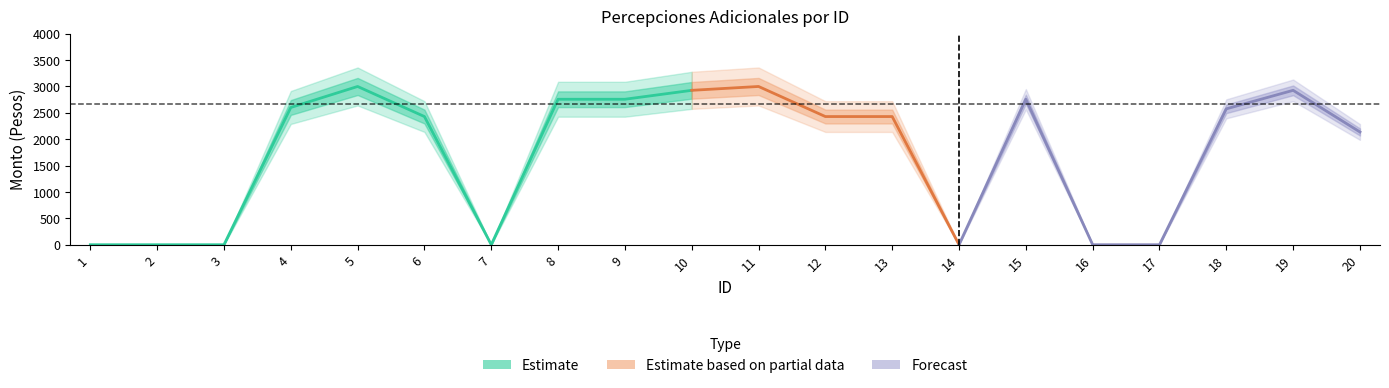

How many data points in Monto neto are less than 2427?

8